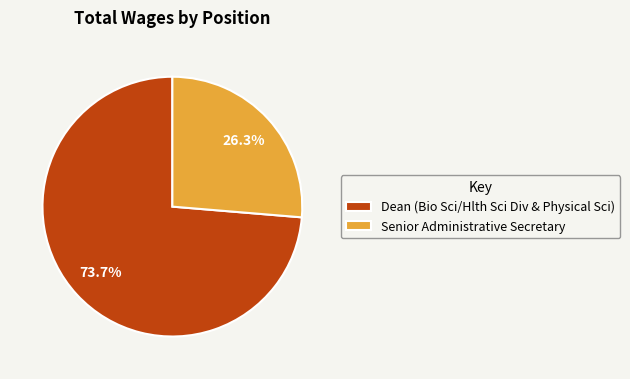

How many slices are in this pie chart?

2